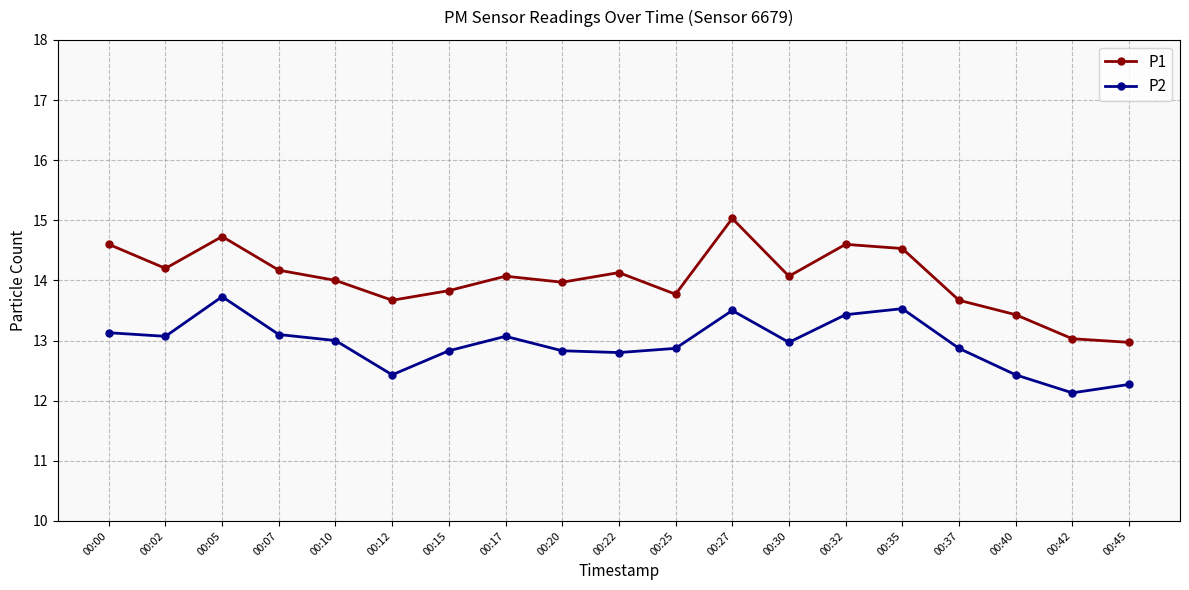

Which series changed the most between 00:25 and 00:45?

P1